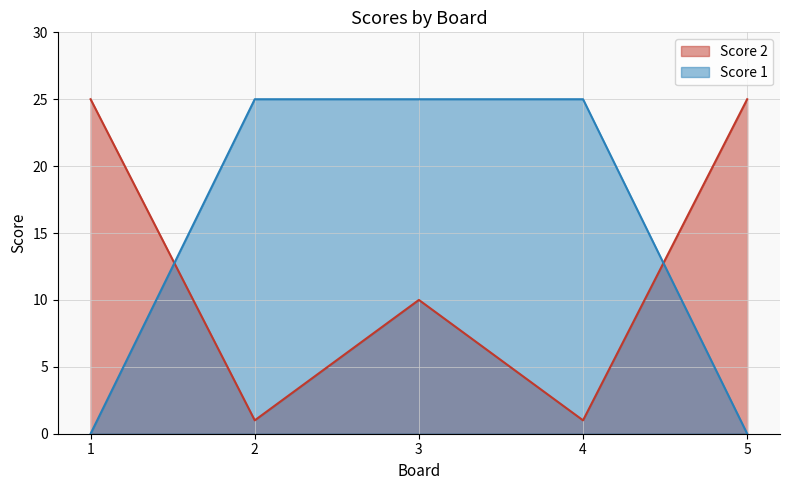

At which category is the sum across all series the highest?

3